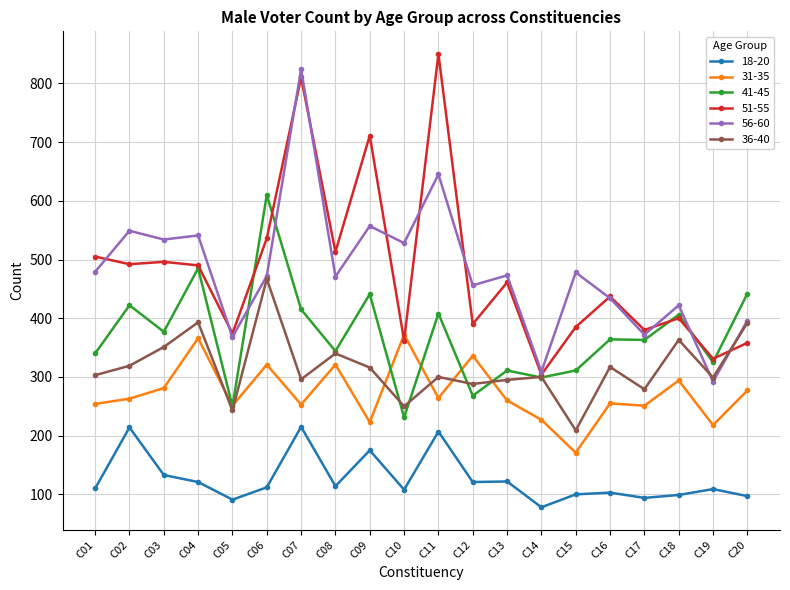

What is the difference between the 51-55 values at C15 and C06?

151